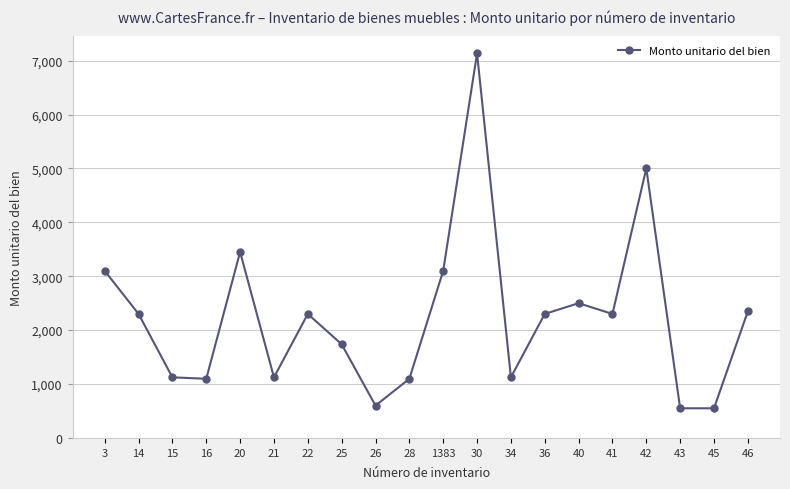

How many lines are shown in the chart?

1